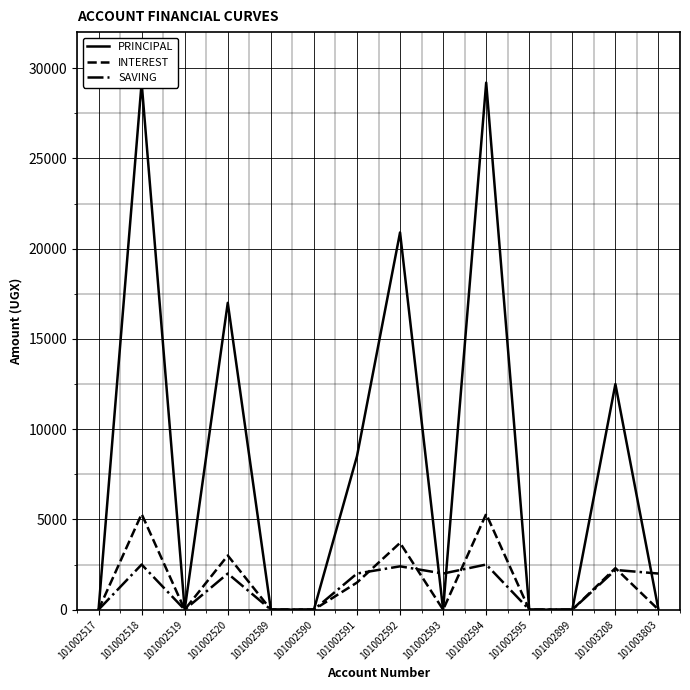

Rank the categories by PRINCIPAL value from lowest to highest.

101002517, 101002519, 101002589, 101002590, 101002593, 101002595, 101002899, 101003803, 101002591, 101003208, 101002520, 101002592, 101002518, 101002594